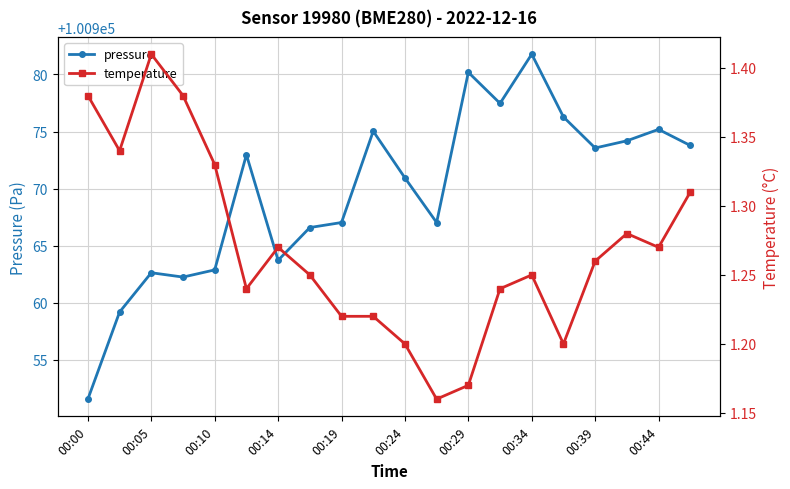

True or false: pressure has more than 0 interior local peaks.

True